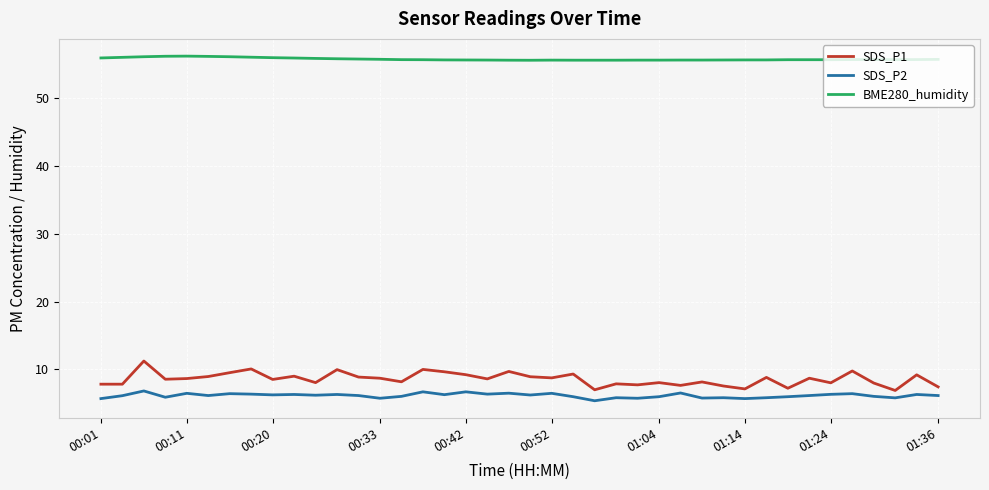

True or false: SDS_P1 and SDS_P2 cross at least once.

False